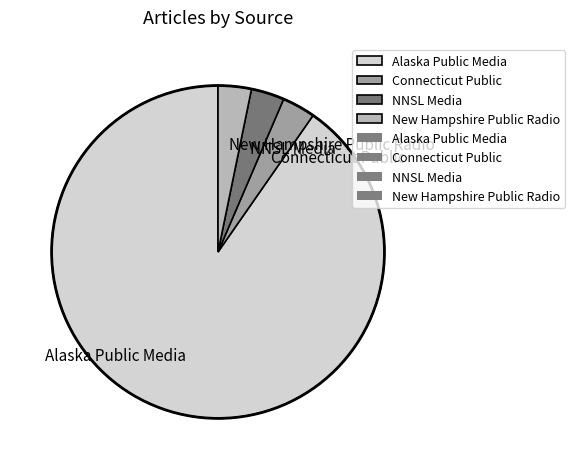

Between Alaska Public Media and New Hampshire Public Radio, which is larger?

Alaska Public Media